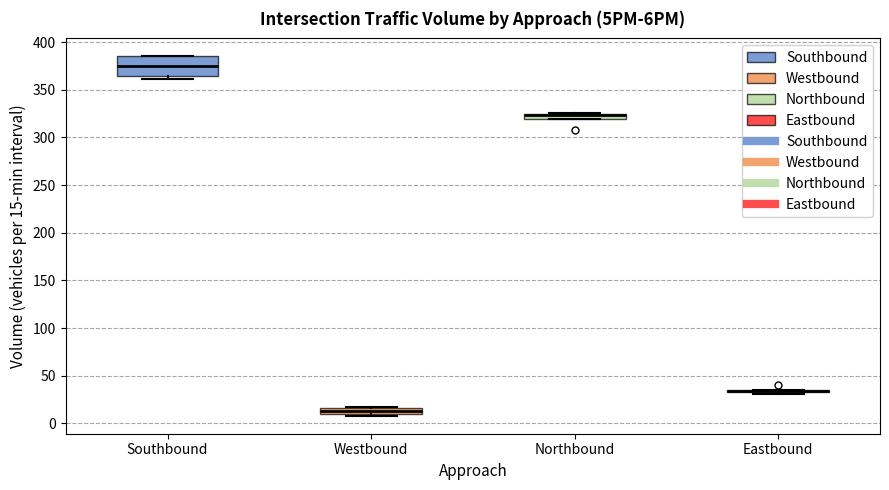

Comparing the boxes themselves (not the whiskers), which one is the tallest?

Southbound